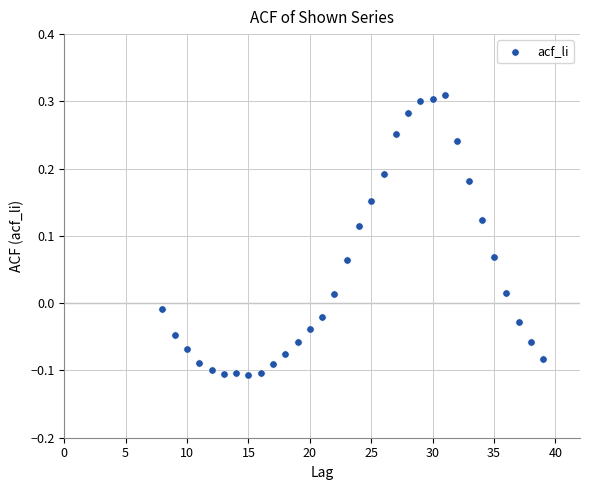

What is the range of X values (max minus min)?

31.0